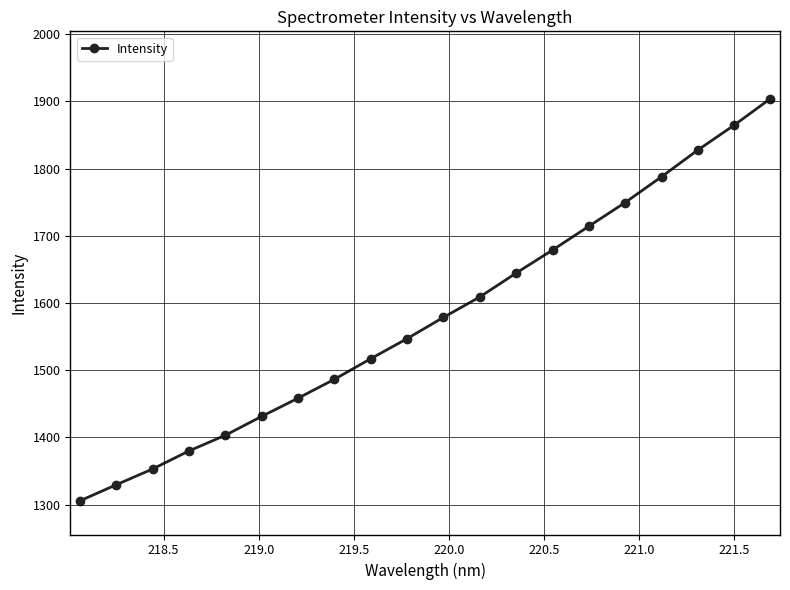

How many lines are shown in the chart?

1